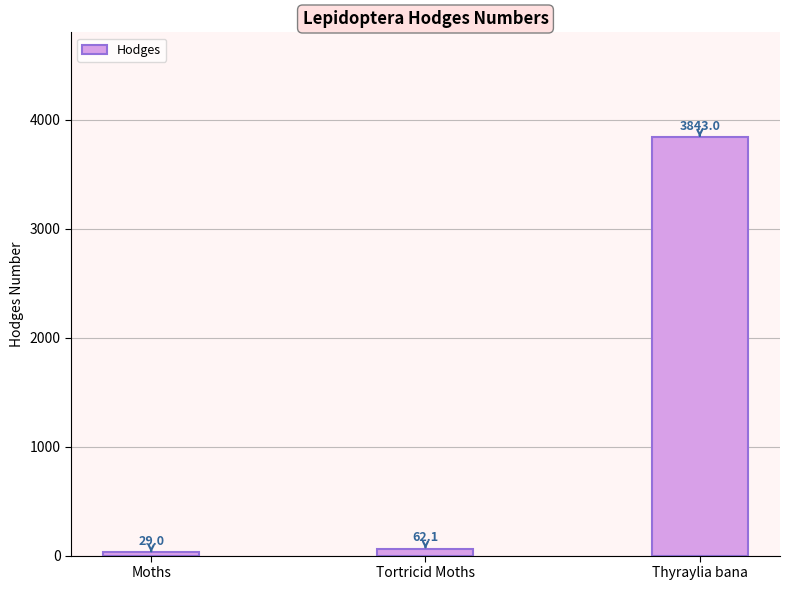

The chart shows a value of 62.1 at Tortricid Moths. True or false?

True